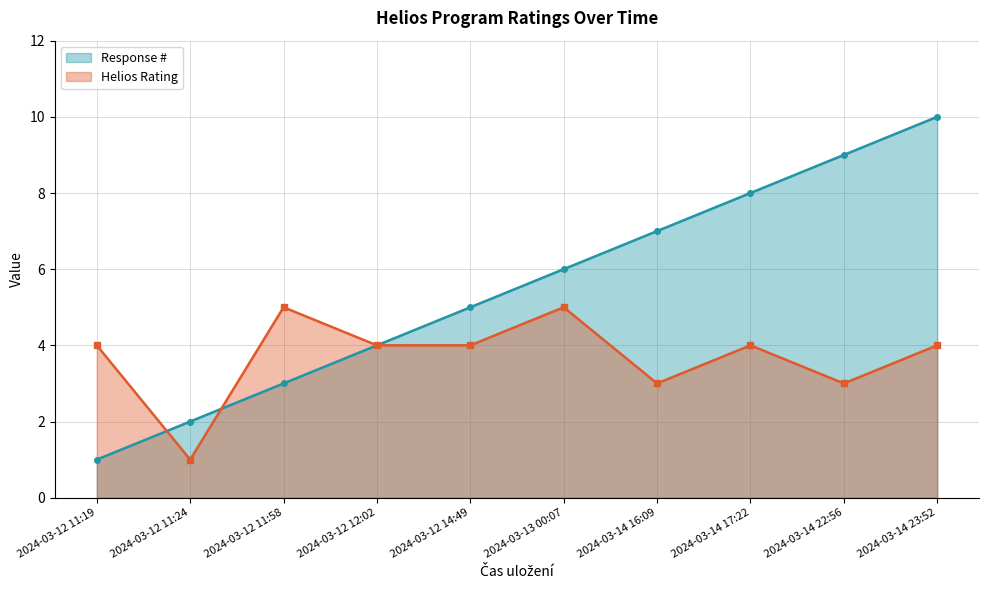

The value of Response # at 2024-03-12 11:58 is 1. True or false?

False